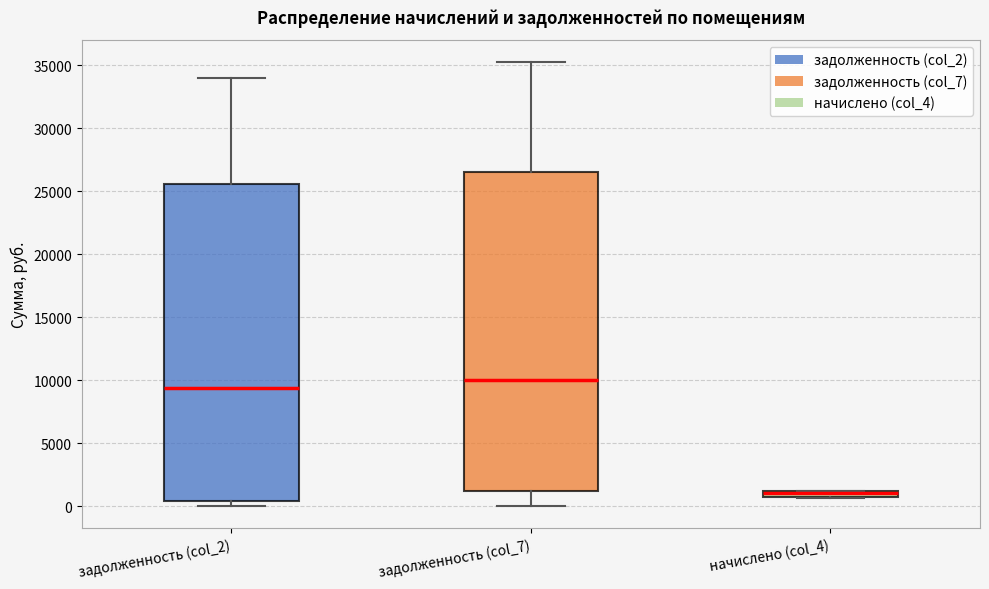

Where is the lower edge of the box for начислено (col_4) on the y-axis? The values are not printed on the chart, so give them approximately, as read against the axis.

500